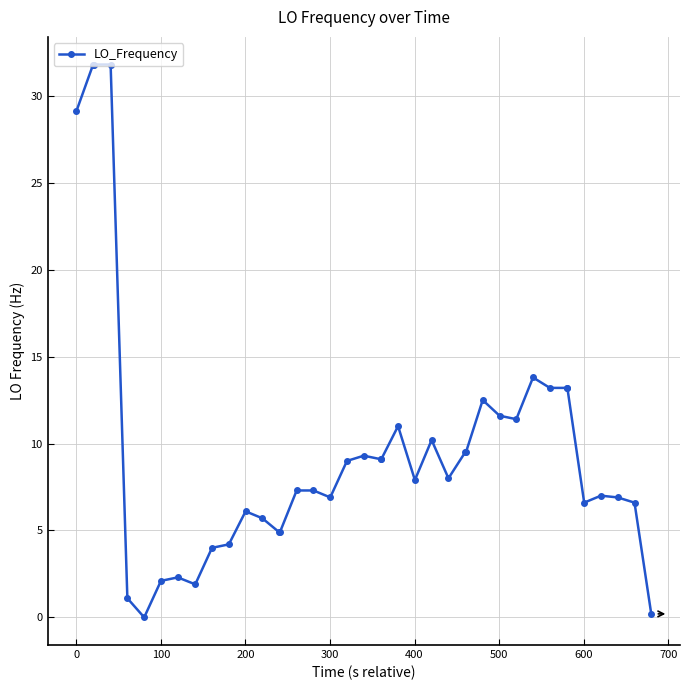

How many data points does each series have?

40